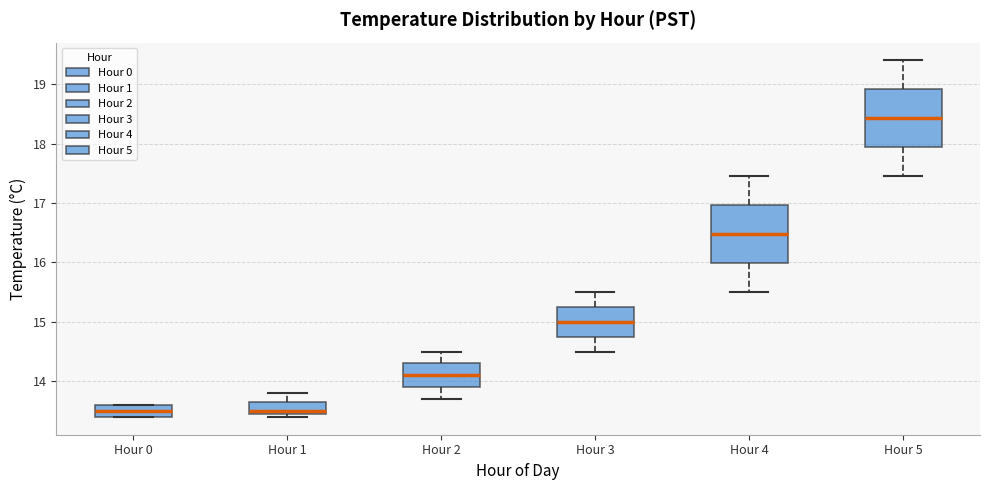

Reading left to right, transcribe this box plot: for each box, give where its median line is, the range the box spans, and where its two whiskers end, as read against the y-axis. The values are not printed on the chart, so give them approximately, as read against the axis.

Hour 0: median 13.5, box 13.4 to 13.6, whiskers 13.4 to 13.6
Hour 1: median 13.5 (just above the box's lower edge), box 13.5 to 13.7, whiskers 13.4 to 13.8
Hour 2: median 14.1, box 13.9 to 14.3, whiskers 13.7 to 14.5
Hour 3: median 15.0, box 14.8 to 15.3, whiskers 14.5 to 15.5
Hour 4: median 16.5, box 16.0 to 17.0, whiskers 15.5 to 17.5
Hour 5: median 18.4, box 17.9 to 18.9, whiskers 17.5 to 19.4